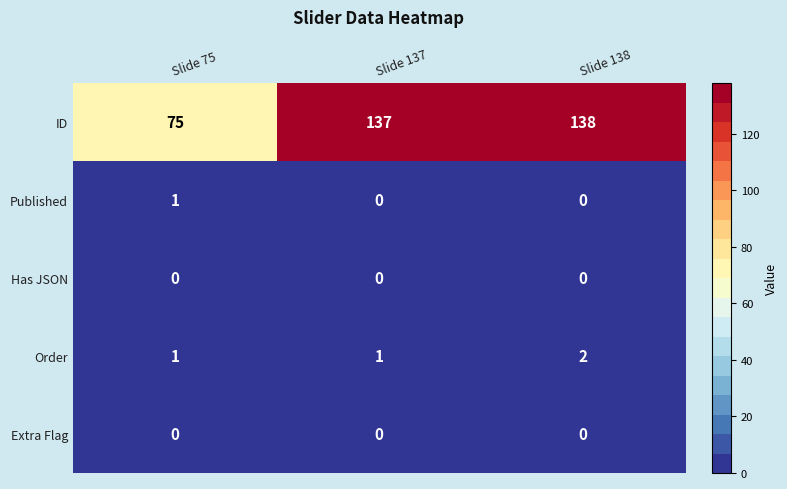

How many Order values are between 1 and 2?

3